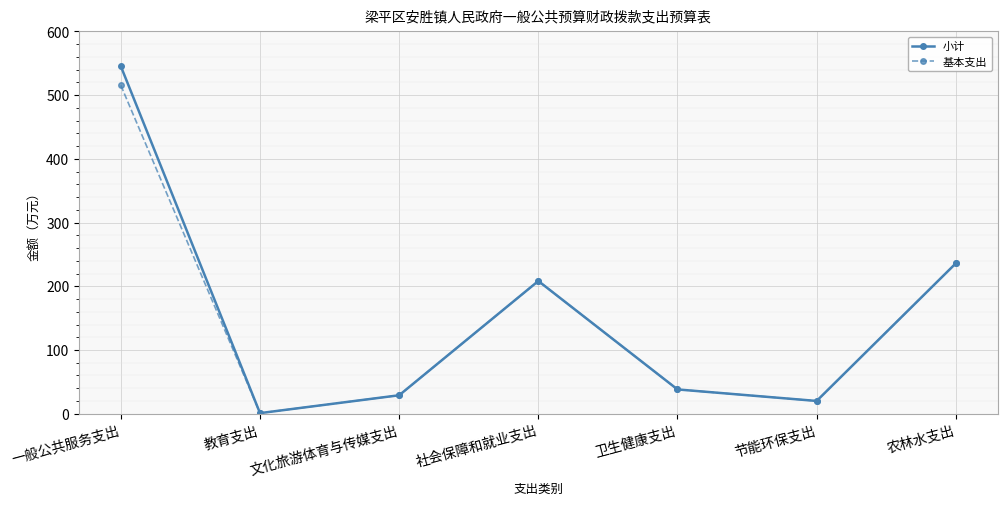

Which series has the largest range (max minus min)?

小计